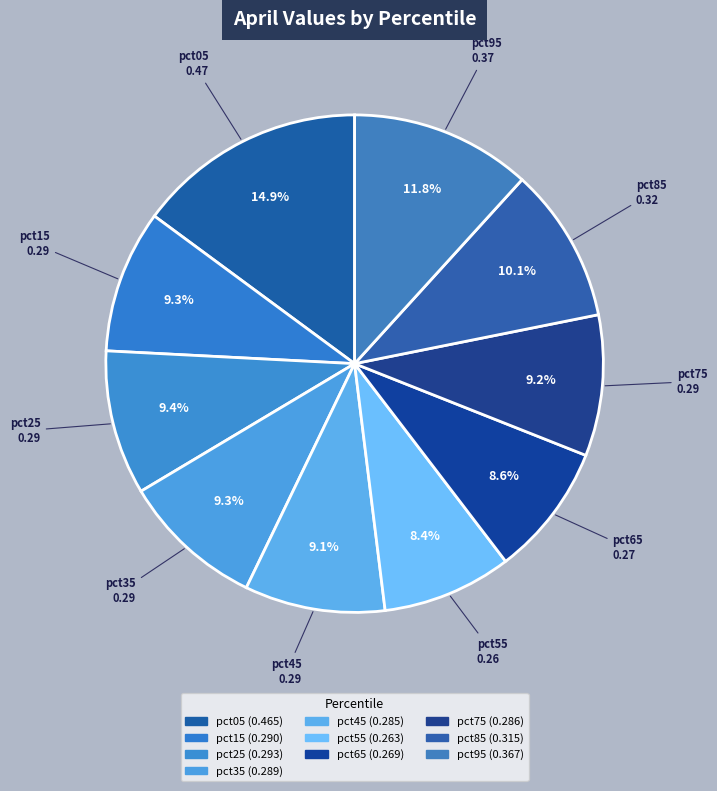

How many segments does this pie chart have?

10